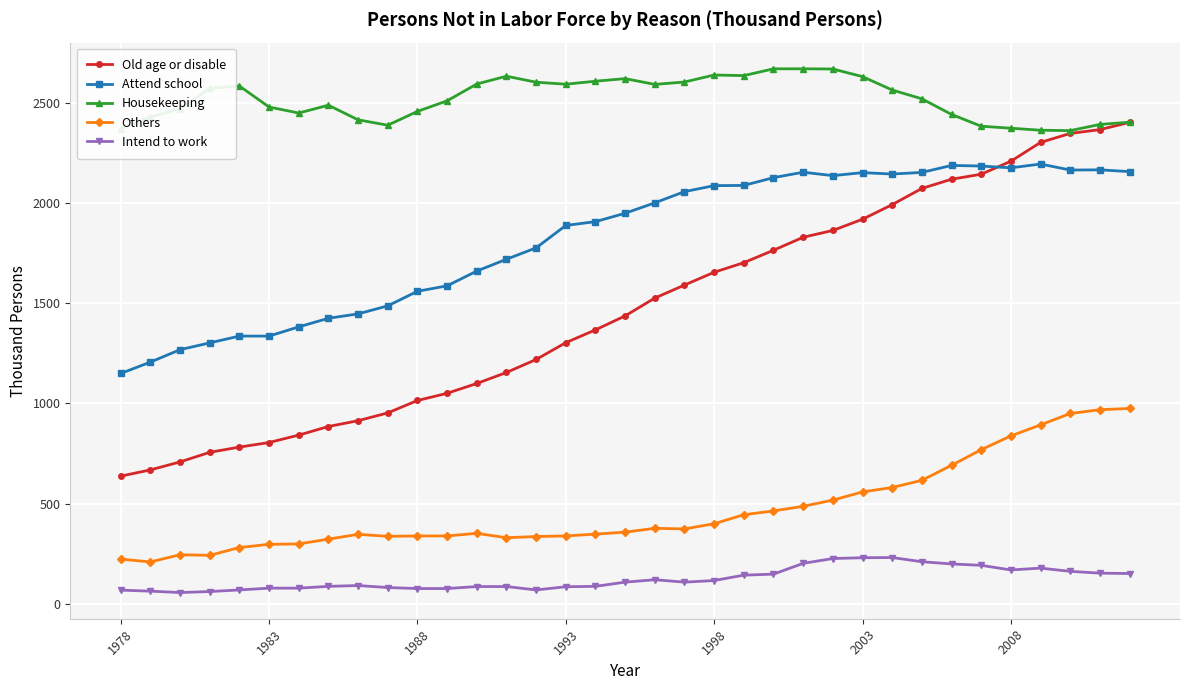

Rank the series by their maximum value, from lowest to highest.

Intend to work, Others, Attend school, Old age or disable, Housekeeping